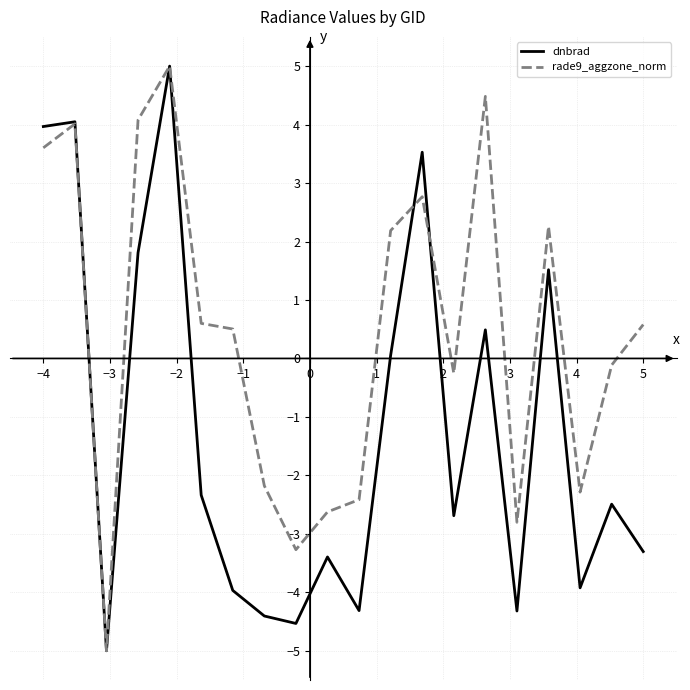

What is the smallest value displayed?

-5.0